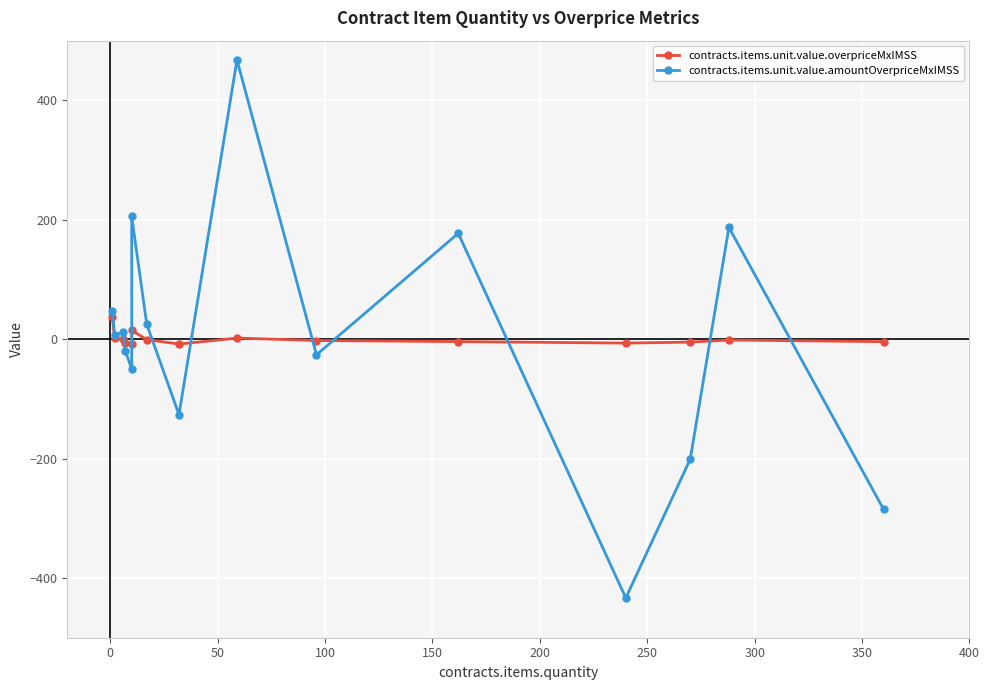

What is the difference between the maximum and second lowest values in the contracts.items.unit.value.overpriceMxIMSS series?

45.0